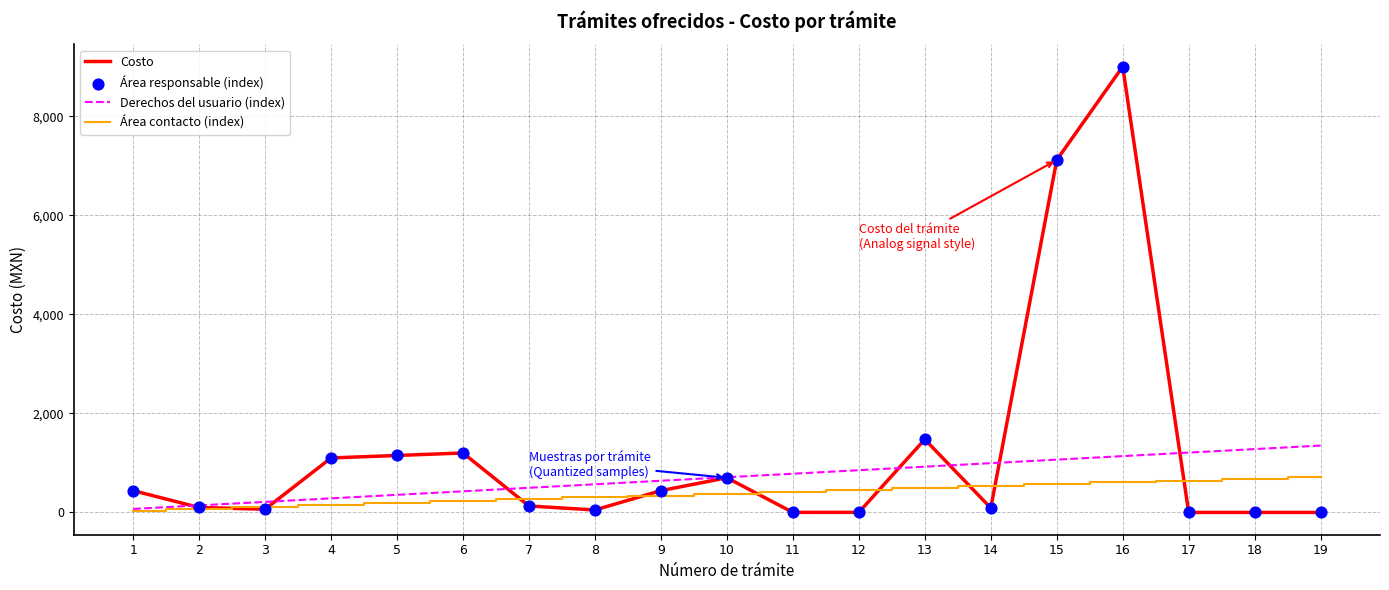

At which category is the sum across all series the highest?

16